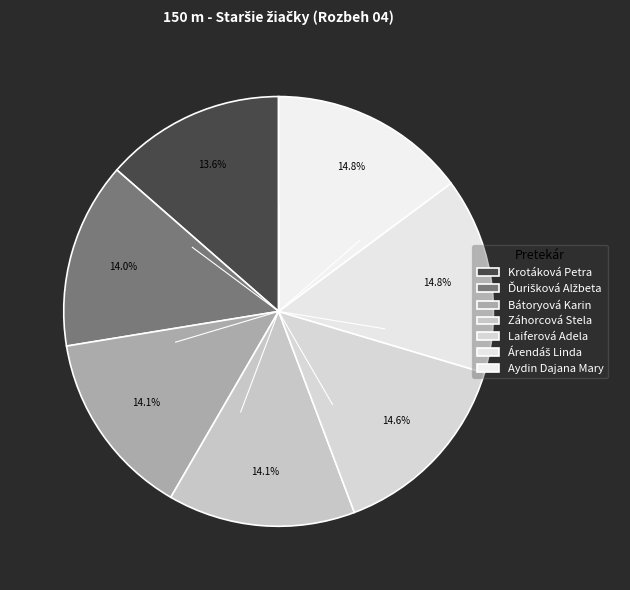

How many segments does this pie chart have?

7